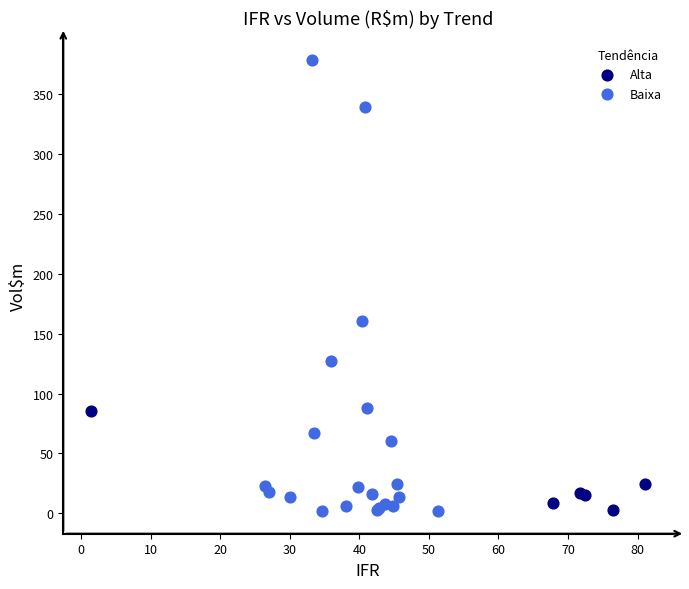

Which series has the widest spread of Y values?

Baixa